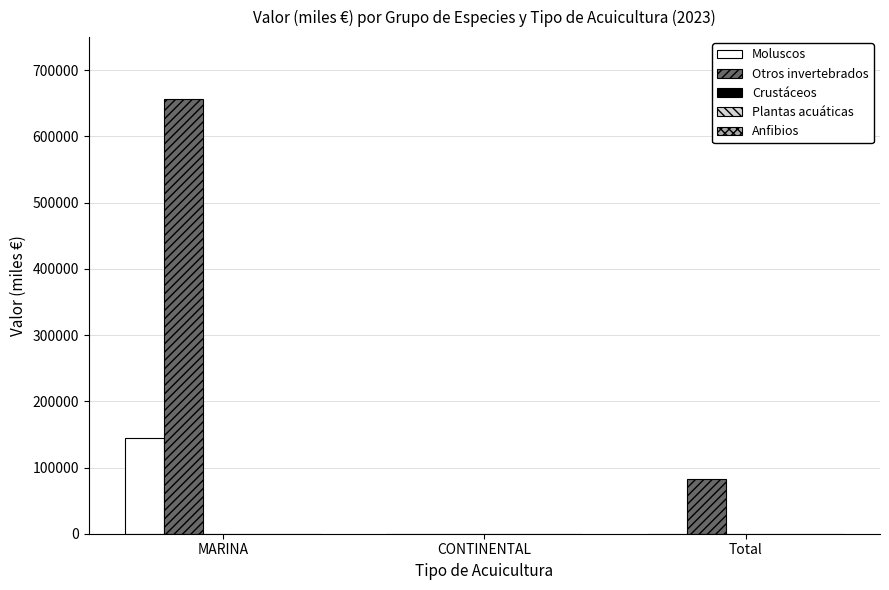

How many groups of bars are there?

3